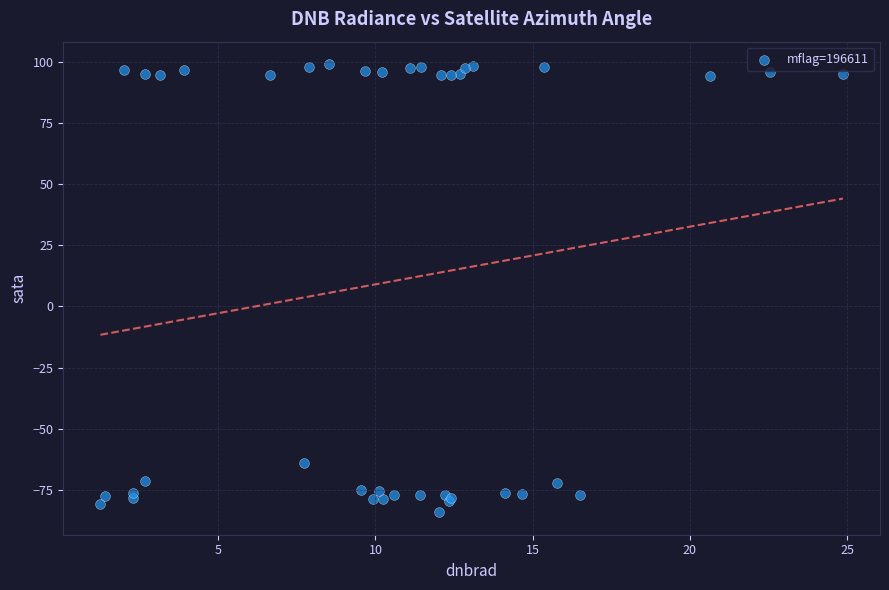

What Y value in the scatter plot is closest to 7?

-64.2